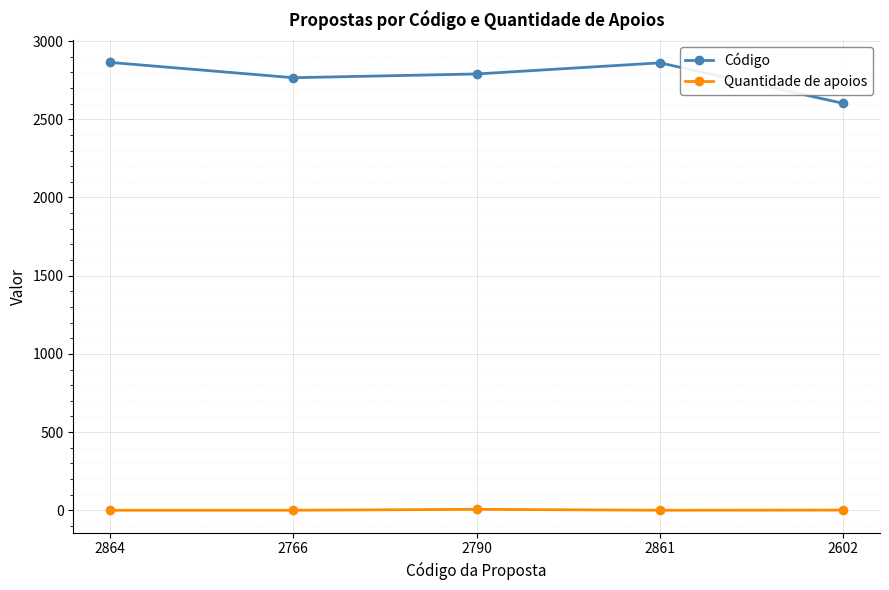

List the series in order of their overall mean, lowest first.

Quantidade de apoios, Código